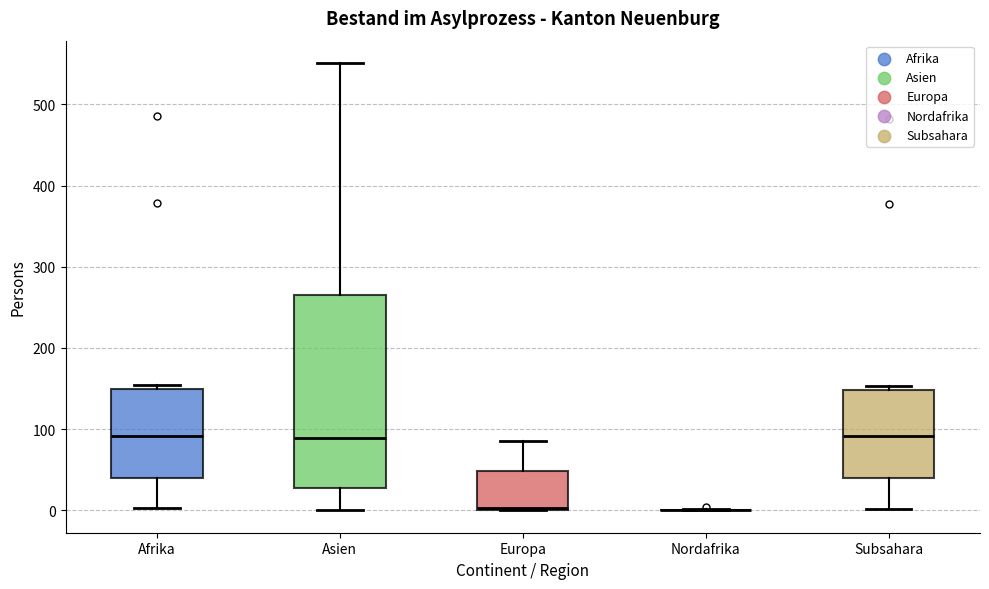

Comparing the boxes themselves (not the whiskers), which one is the tallest?

Asien